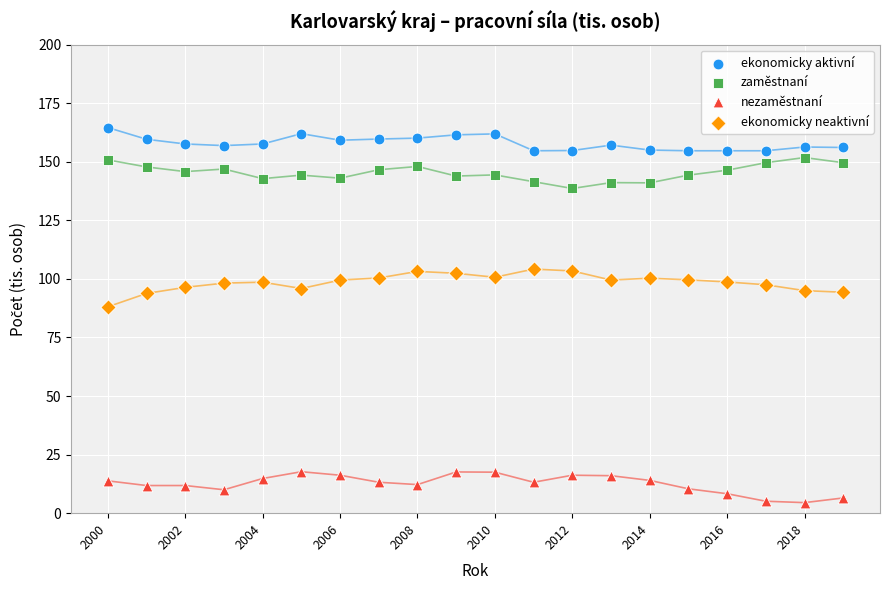

Which series contains the highest Y value?

ekonomicky aktivní